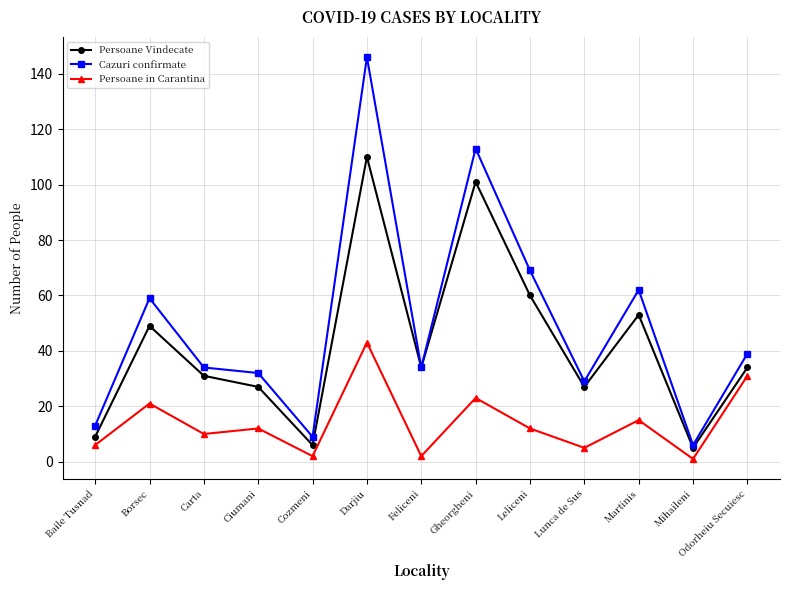

Reading left to right, list all the values displayed in this chart.

Persoane Vindecate: 9	49	31	27	6	110	34	101	60	27	53	5	34
Cazuri confirmate: 13	59	34	32	9	146	34	113	69	29	62	6	39
Persoane in Carantina: 6	21	10	12	2	43	2	23	12	5	15	1	31